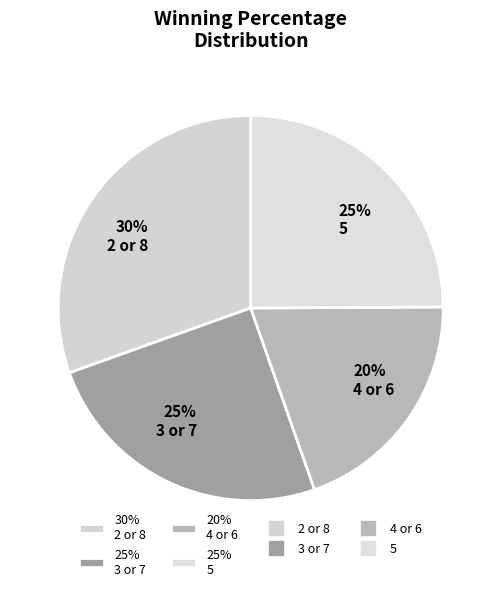

What is the ratio of the value at 30% 2 or 8 to the value at 25% 5?

1.2